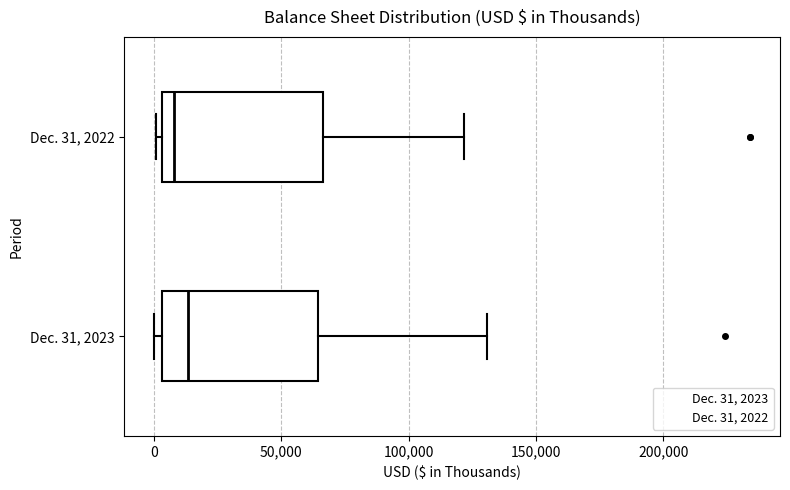

Which box has the furthest to the left median line?

Dec. 31, 2022